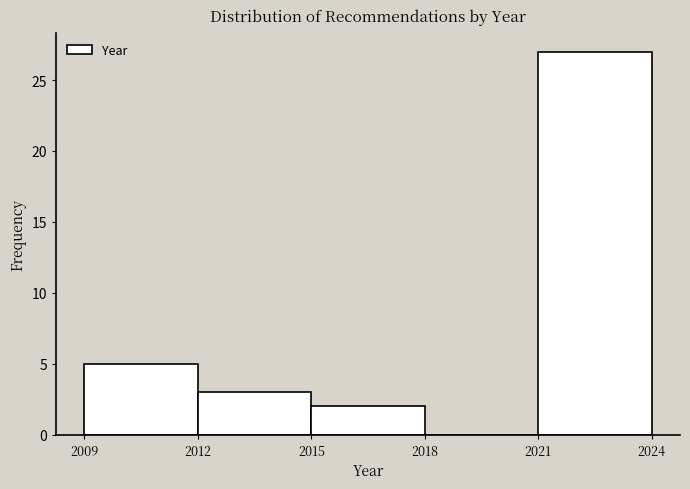

How tall is the bar that spans 2021 to 2024 on the x-axis? The values are not printed on the chart, so give them approximately, as read against the axis.

27